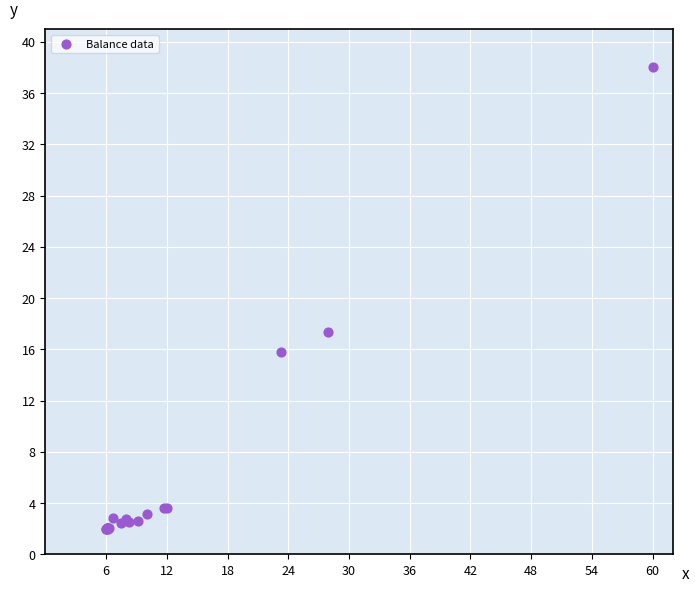

What Y value in the scatter plot is closest to 20?

17.3